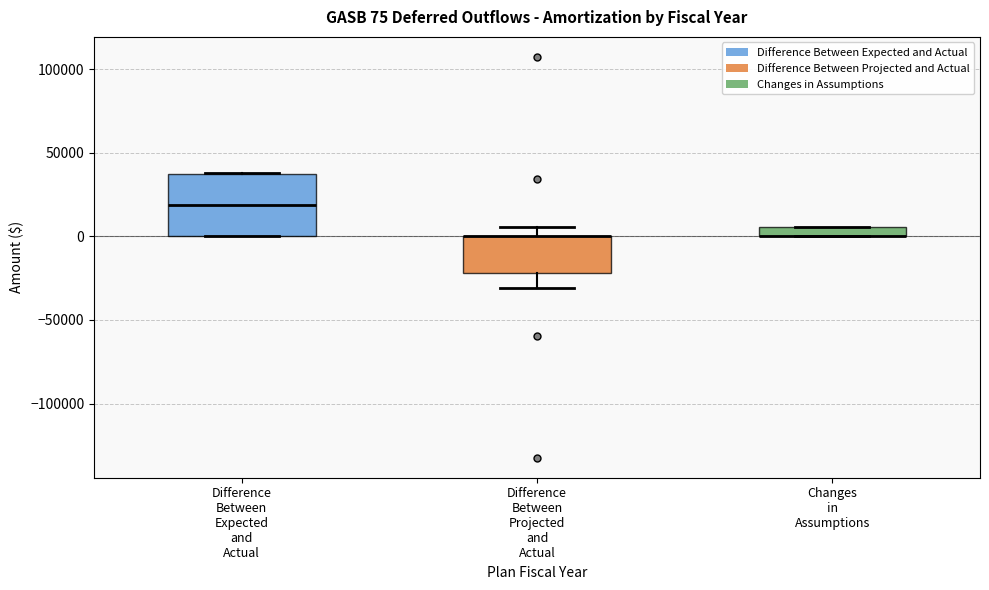

Comparing the boxes themselves (not the whiskers), which one is the tallest?

Difference Between Expected and Actual